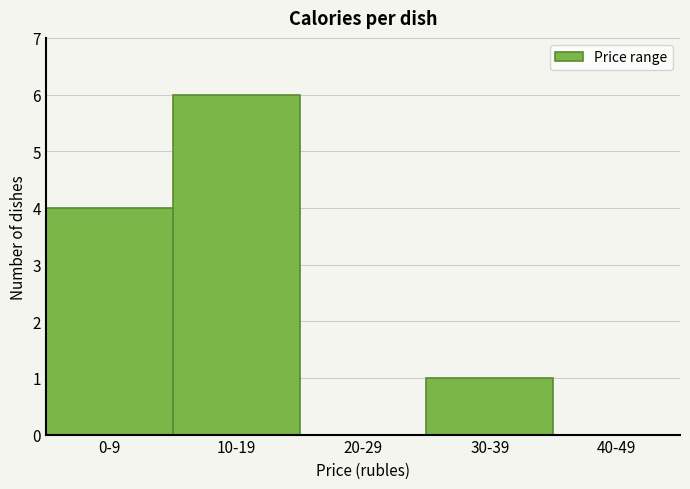

Reading right to left, what are all the values shown in this chart?

40-49=0	30-39=1	20-29=0	10-19=6	0-9=4